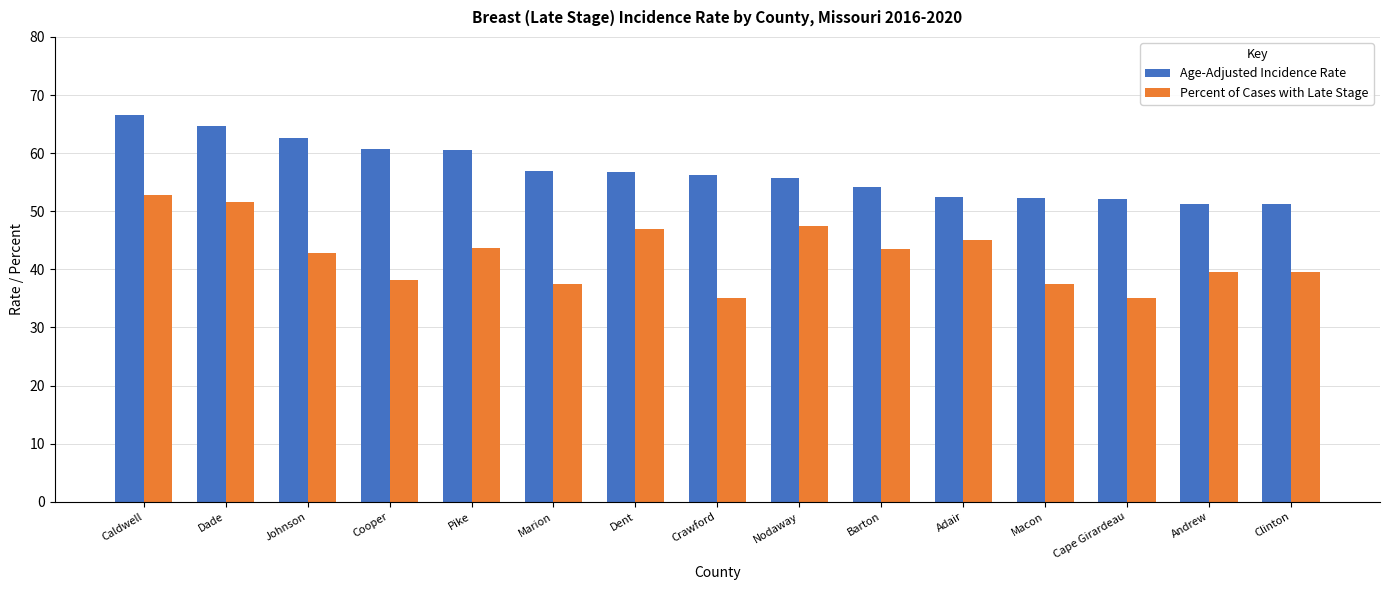

At which category does the chart reach its peak across all series?

Caldwell